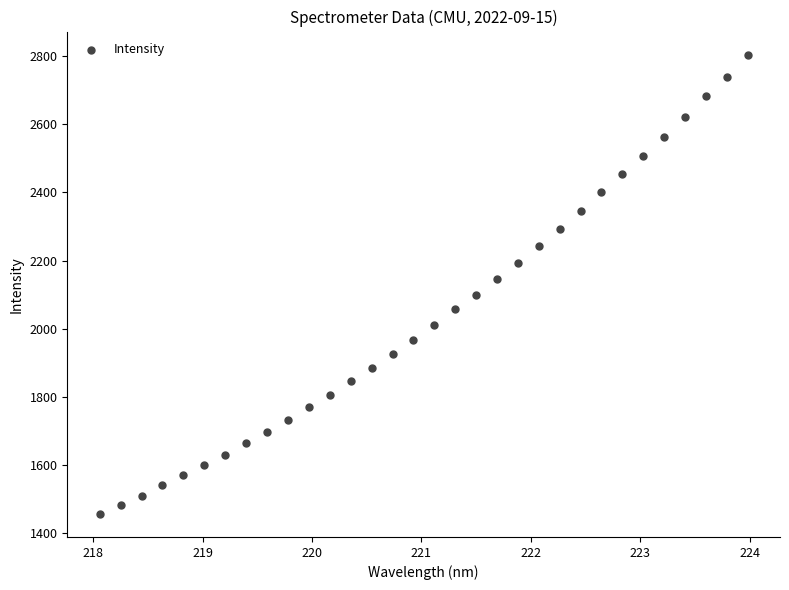

What is the range of X values (max minus min)?

5.9